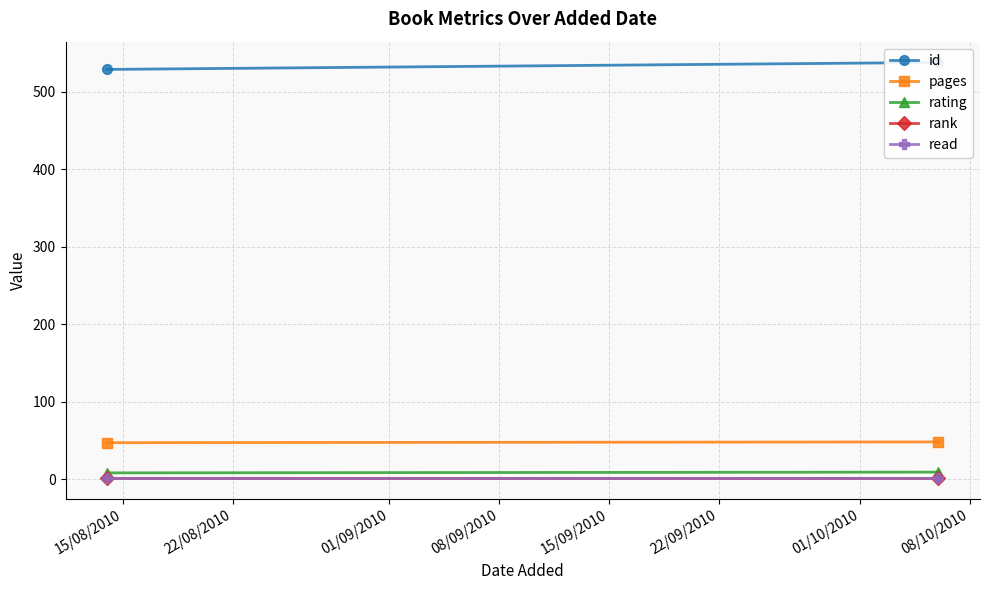

What are all the series names shown in the legend?

id, pages, rating, rank, read